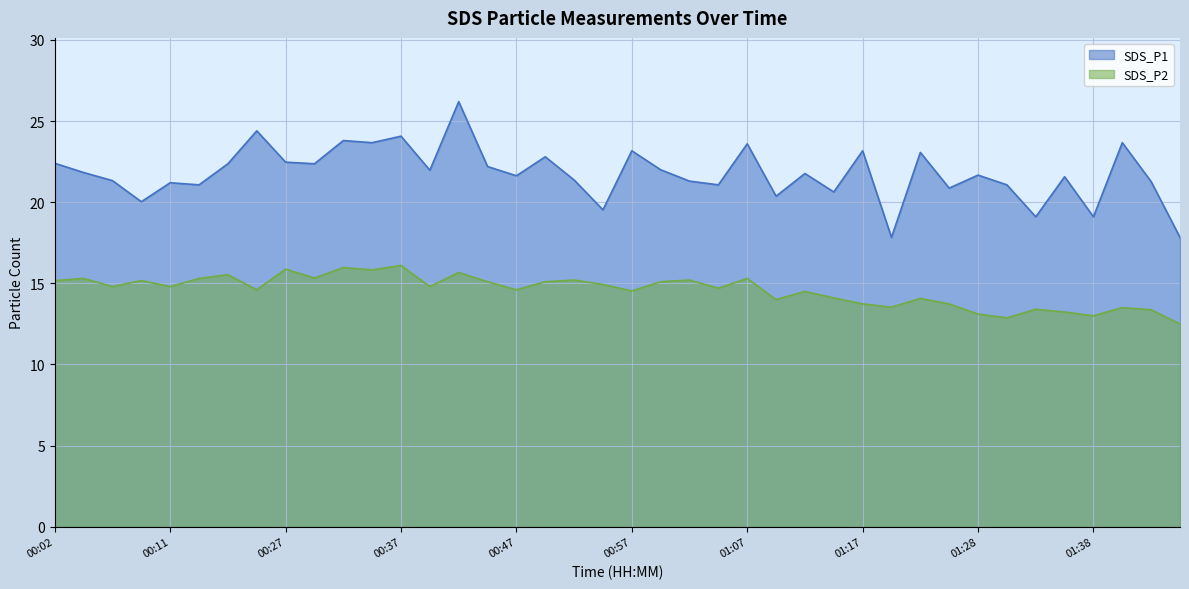

What are all the series names shown in the legend?

SDS_P1, SDS_P2